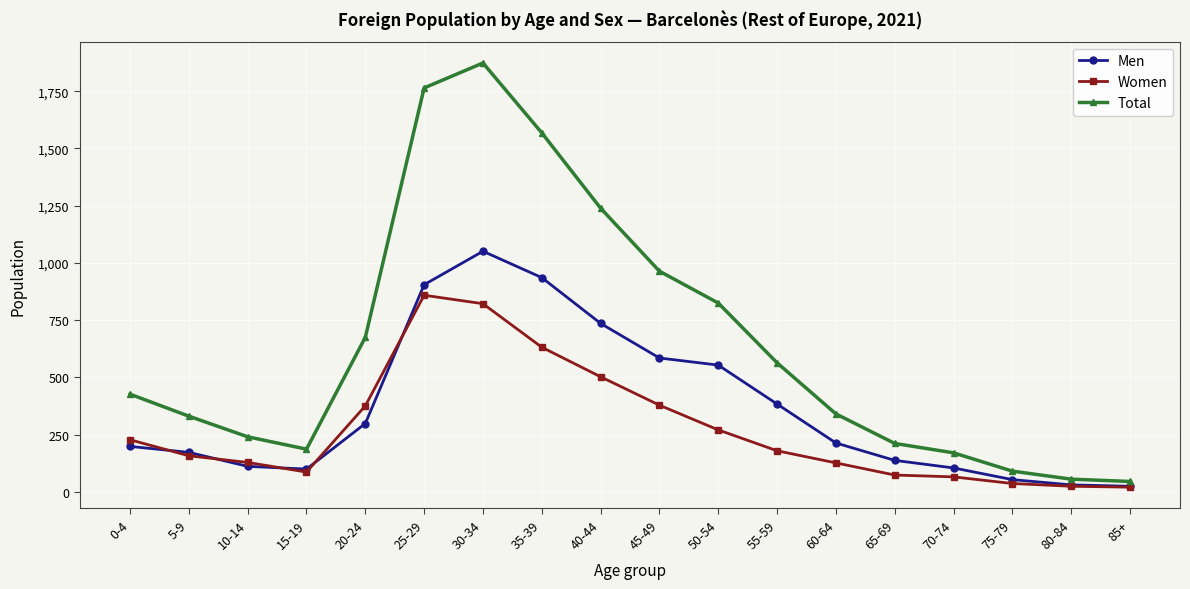

Which series changed the most between 5-9 and 20-24?

Total